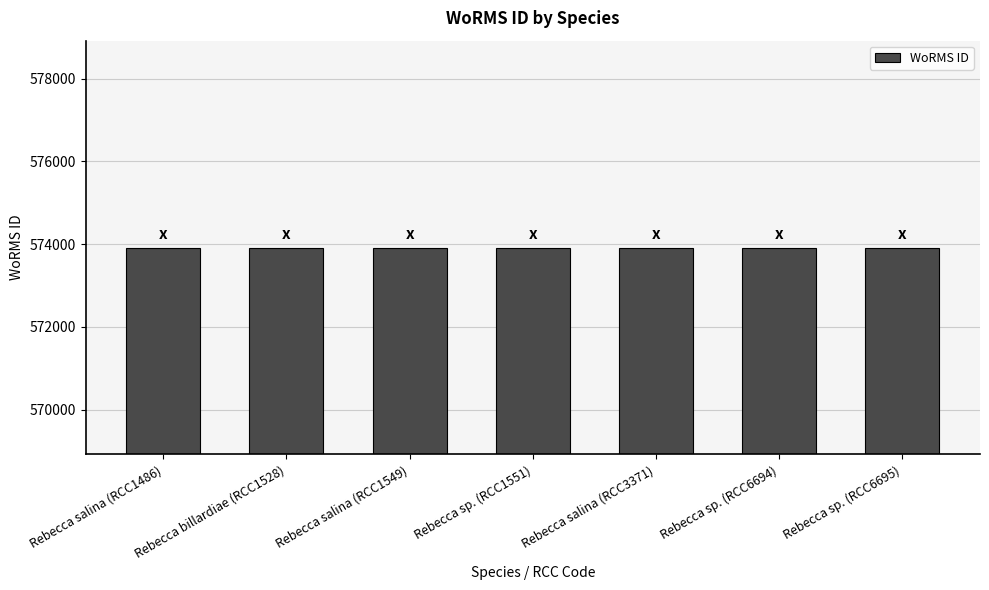

True or false: the data shows 573915 at Rebecca billardiae (RCC1528).

True